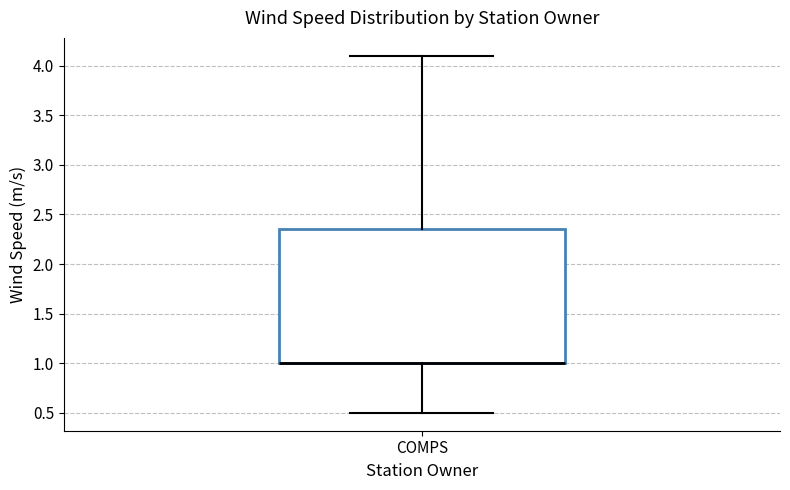

Read this box plot against the y-axis: the position of the median line, the range covered by the box, and the ends of both whiskers. The values are not printed on the chart, so give them approximately, as read against the axis.

median 1.00 (drawn on the box's lower edge), box 1.00 to 2.35, whiskers 0.50 to 4.10